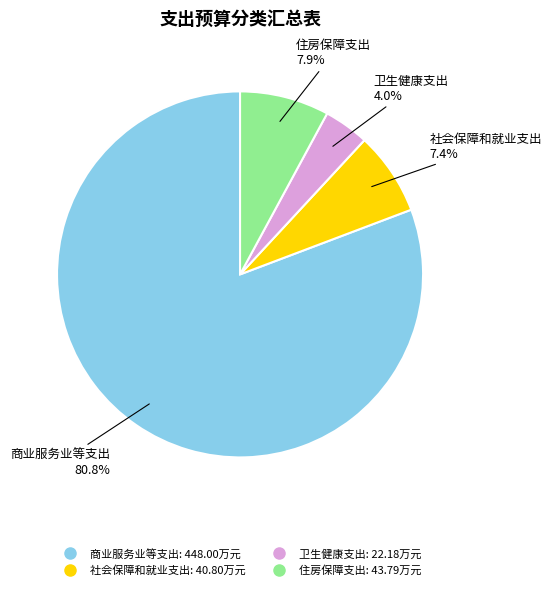

Which slice is the largest?

商业服务业等支出